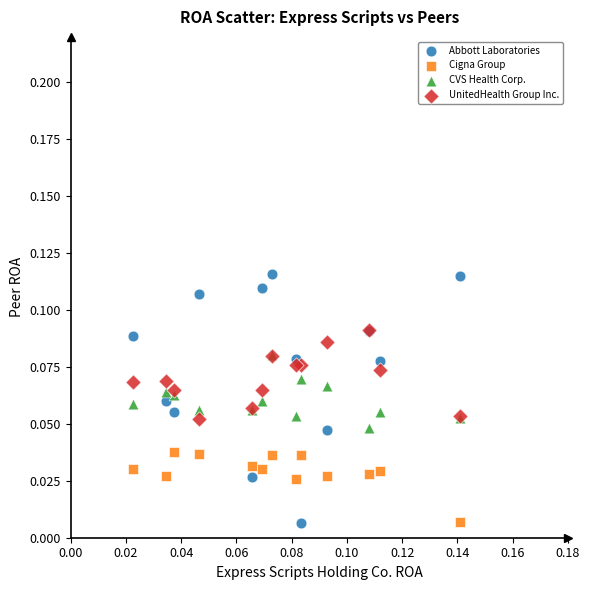

Which series has the widest spread of Y values?

Abbott Laboratories